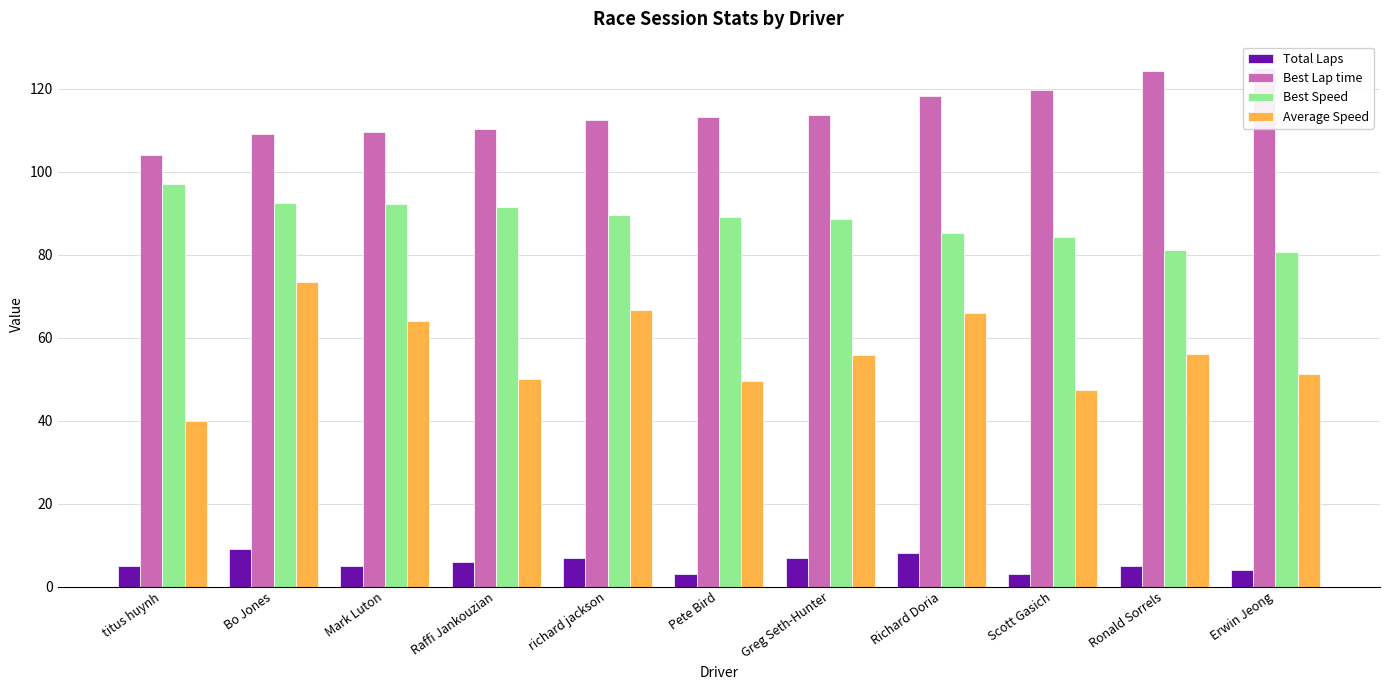

How many distinct data groups are displayed?

4